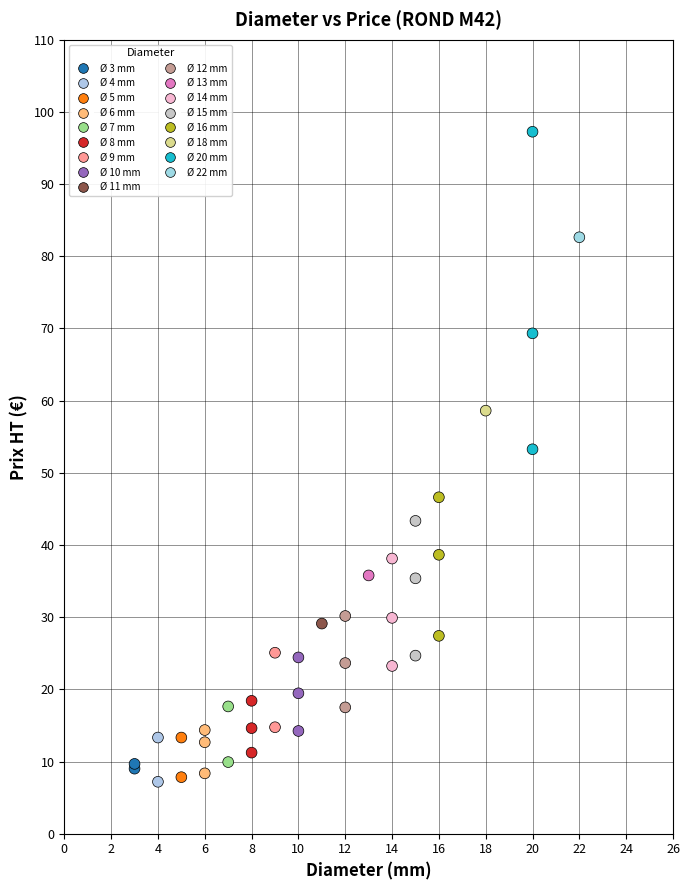

What Y value in the scatter plot is closest to 52?

53.3